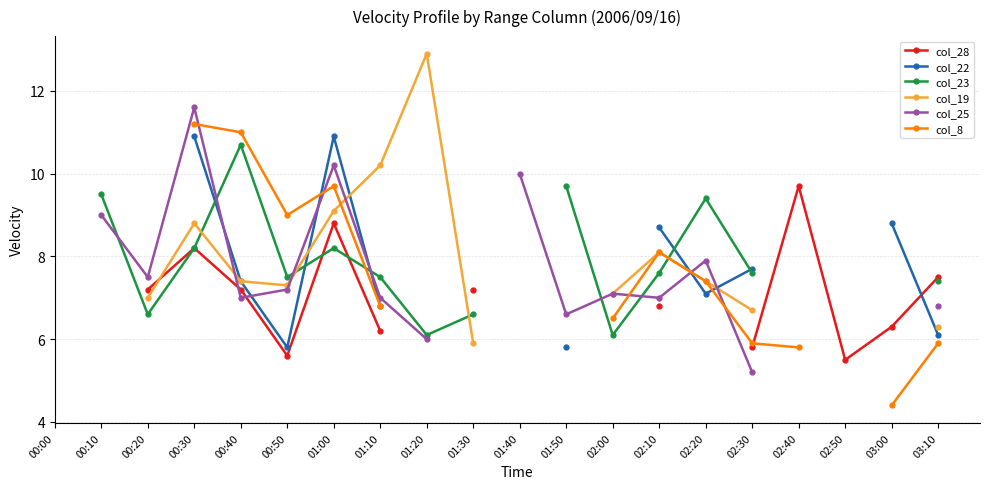

Where is the first local minimum for col_25?

00:20